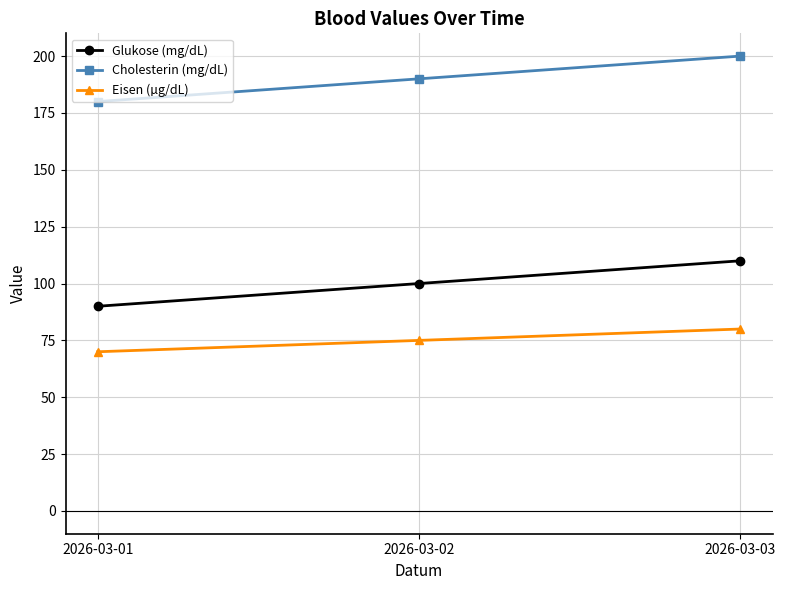

Reading right to left, what are all the values shown in this chart?

Glukose (mg/dL): 110	100	90
Cholesterin (mg/dL): 200	190	180
Eisen (µg/dL): 80	75	70